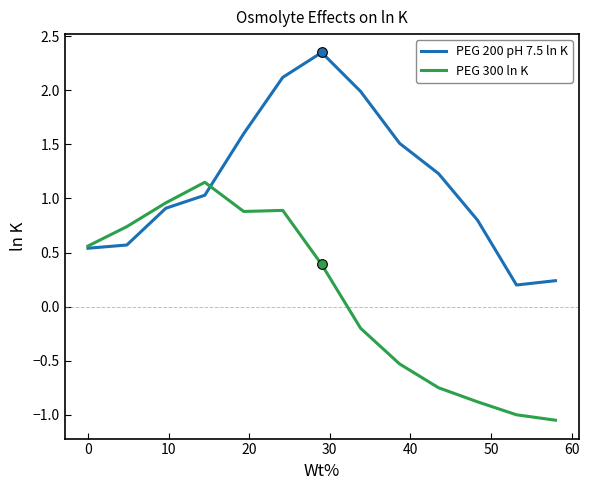

At how many categories does at least one series exceed 1?

7